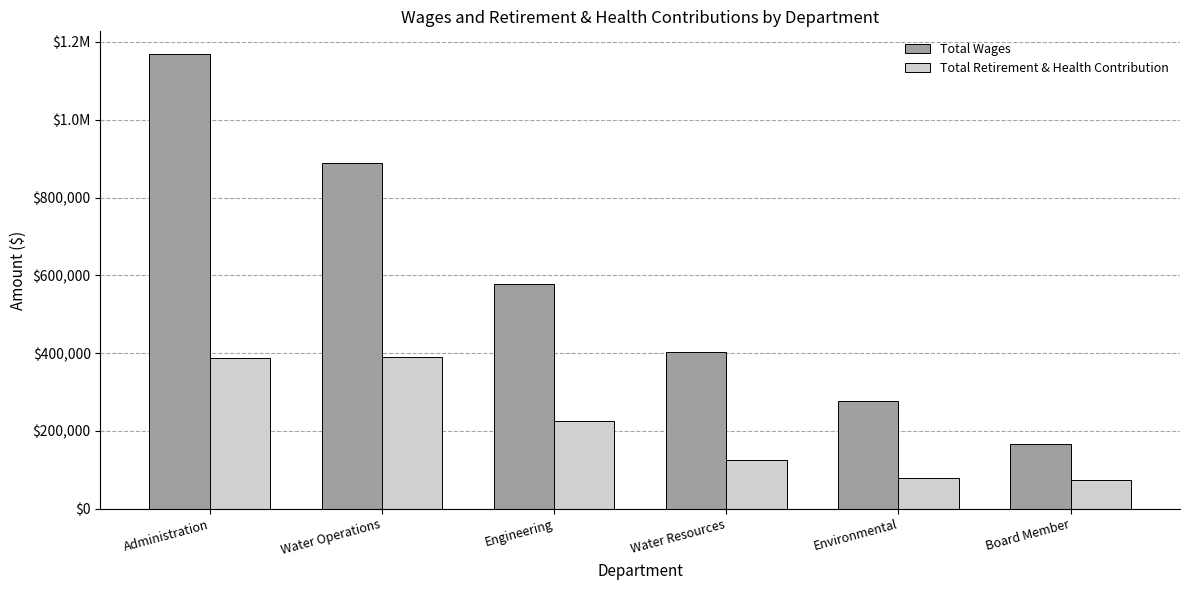

What are all the series names shown in the legend?

Total Wages, Total Retirement & Health Contribution